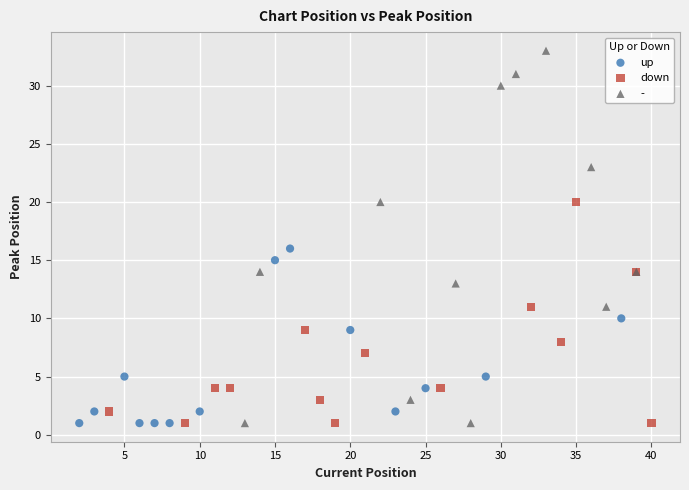

What are all the series names shown in the legend?

up, down, -